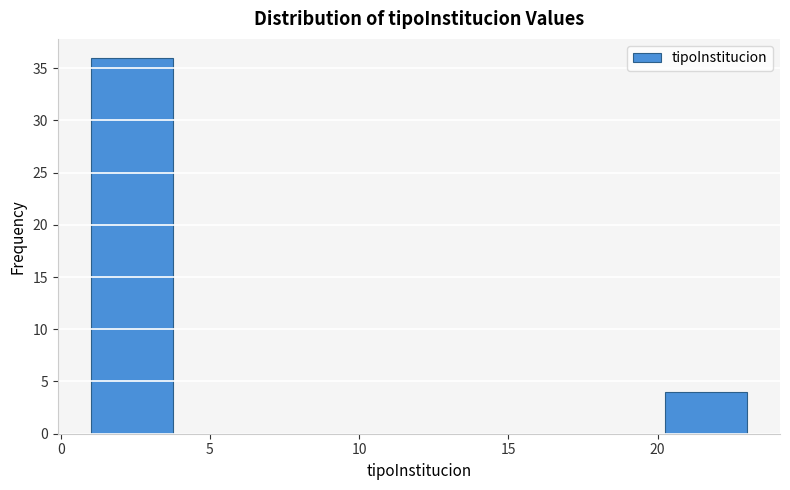

Which range on the x-axis has the tallest bar?

1.00 to 3.75